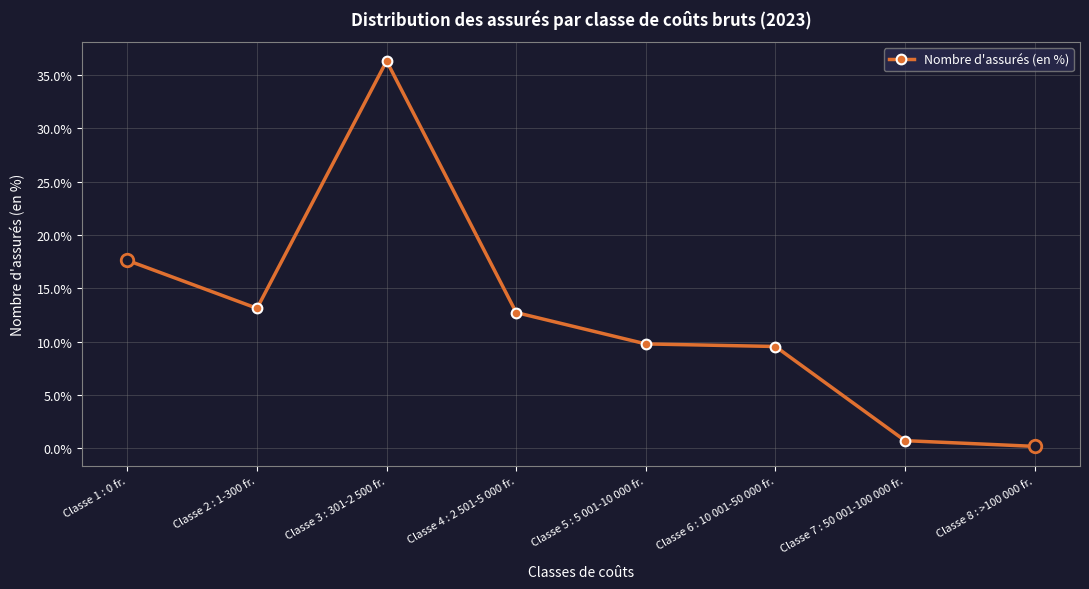

What is the value of the 4th point from the left?

0.1